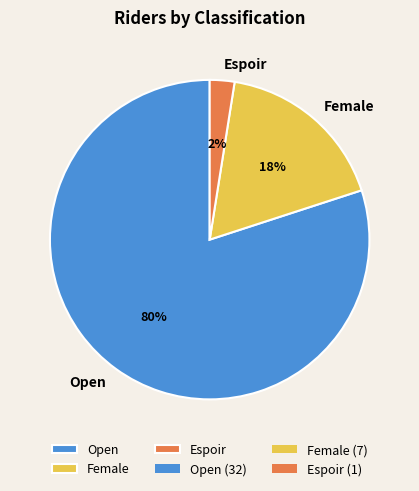

What percentage is the Open slice, to the nearest percent?

80%